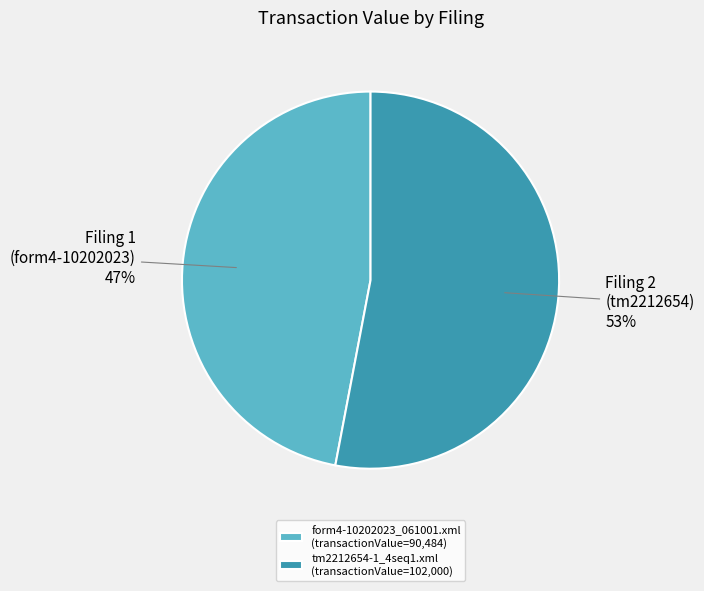

Between form4-10202023_061001.xml and tm2212654-1_4seq1.xml, which is larger?

tm2212654-1_4seq1.xml